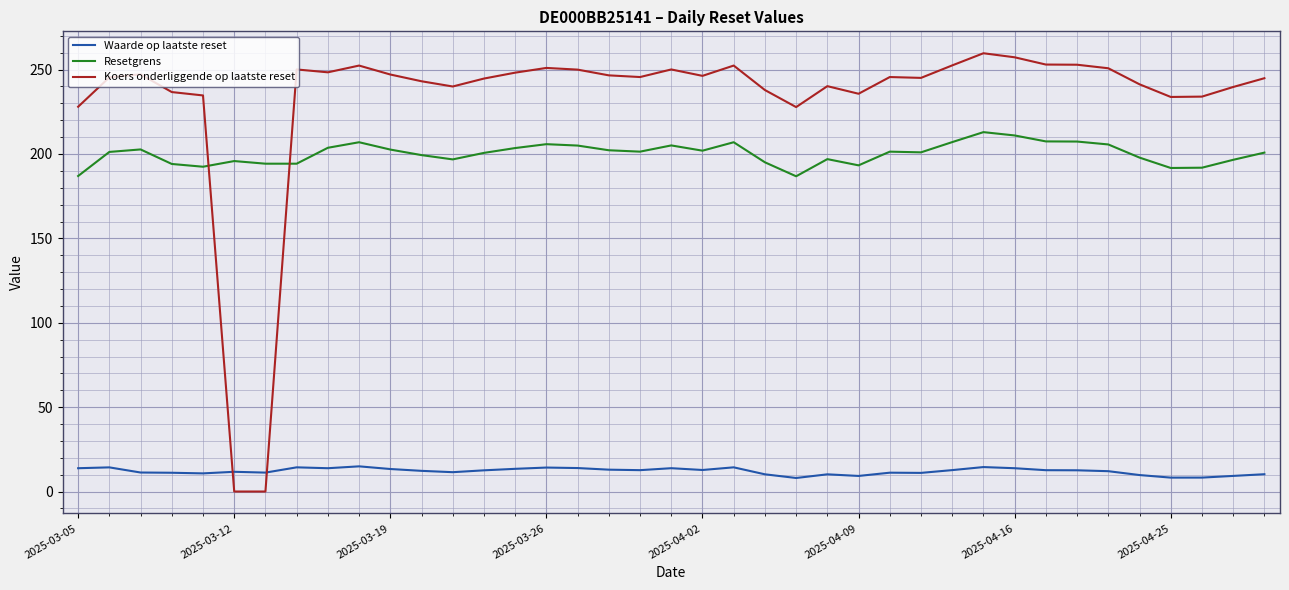

Which series has the widest spread of values?

Koers onderliggende op laatste reset